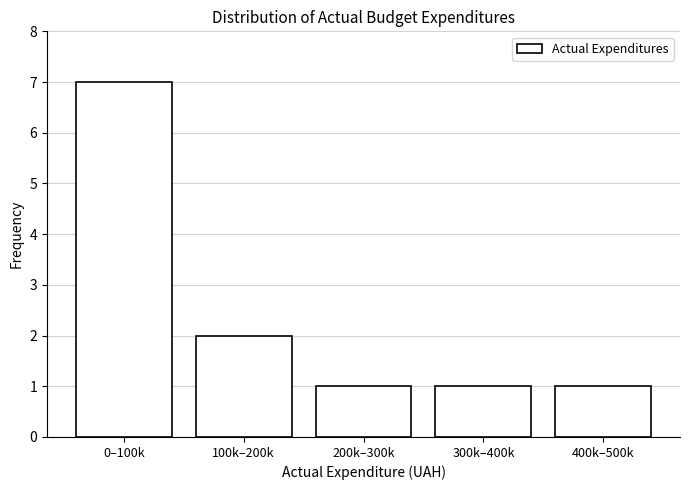

Reading left to right, extract all data points from this chart.

0–100k=7	100k–200k=2	200k–300k=1	300k–400k=1	400k–500k=1